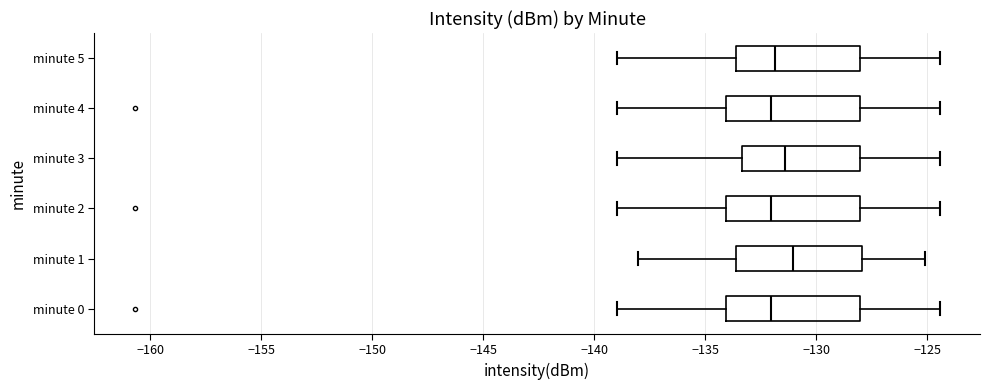

Reading bottom to top, read every box against the x-axis: the position of its median line, the range the box covers, and the ends of its whiskers. The values are not printed on the chart, so give them approximately, as read against the axis.

minute 0: median -132.0, box -134.0 to -128.0, whiskers -139.0 to -124.5
minute 1: median -131.0, box -133.5 to -128.0, whiskers -138.0 to -125.0
minute 2: median -132.0, box -134.0 to -128.0, whiskers -139.0 to -124.5
minute 3: median -131.5, box -133.5 to -128.0, whiskers -139.0 to -124.5
minute 4: median -132.0, box -134.0 to -128.0, whiskers -139.0 to -124.5
minute 5: median -132.0, box -133.5 to -128.0, whiskers -139.0 to -124.5